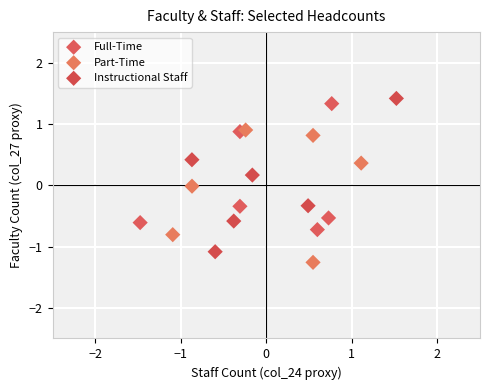

Which series has the widest spread of Y values?

Instructional Staff